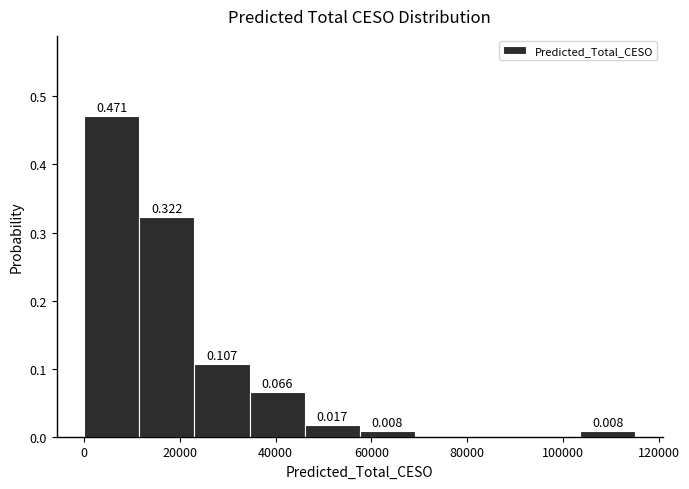

Which range on the x-axis has the tallest bar?

0 to 12000